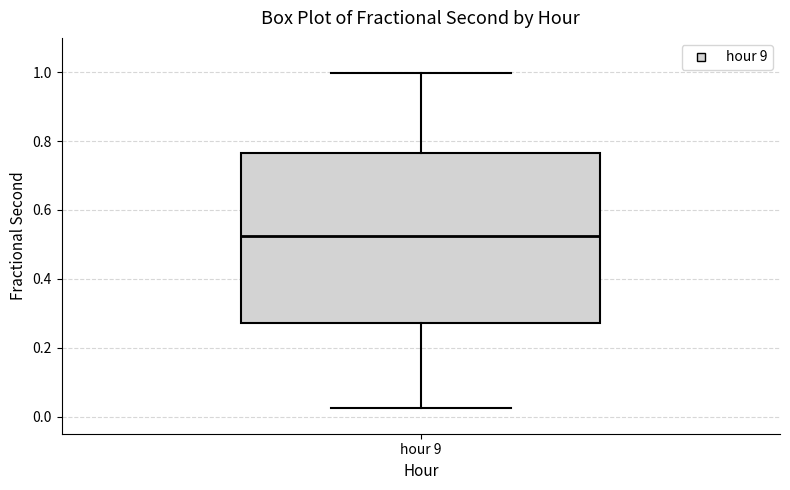

Where does the upper whisker of the box for hour 9 end on the y-axis? The values are not printed on the chart, so give them approximately, as read against the axis.

1.00